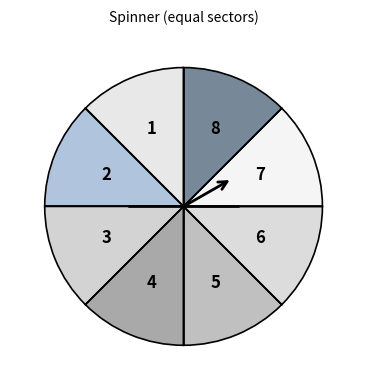

What is the ratio of the value at 3 to the value at 6?

1.0